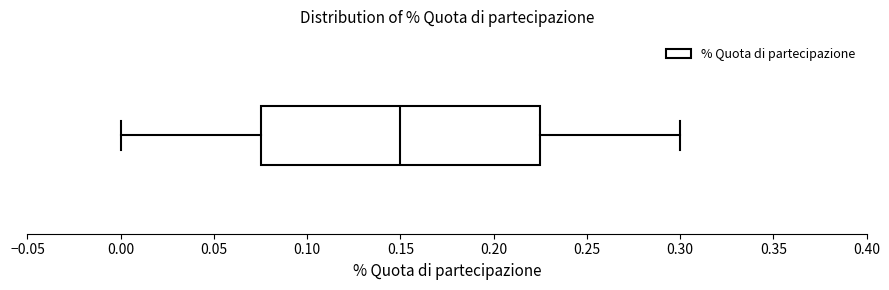

Transcribe this box plot: give where the median line is, the range the box spans, and where the two whiskers end, as read against the x-axis. The values are not printed on the chart, so give them approximately, as read against the axis.

median 0.150, box 0.075 to 0.225, whiskers 0.000 to 0.300